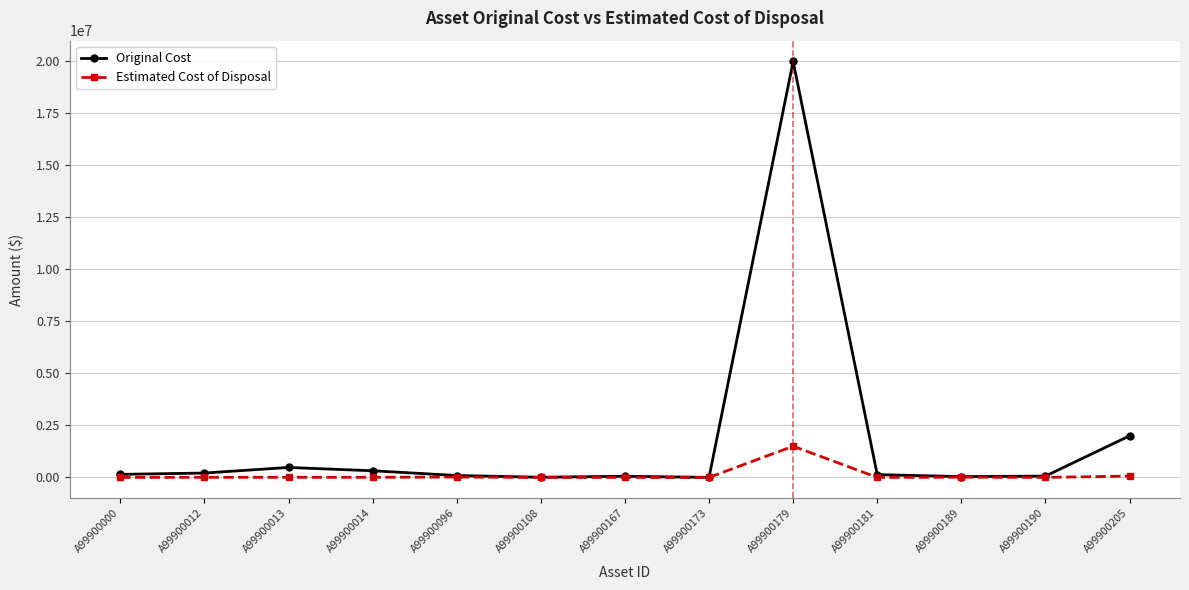

True or false: Estimated Cost of Disposal has a value of 6000.0 at A99900013.

True